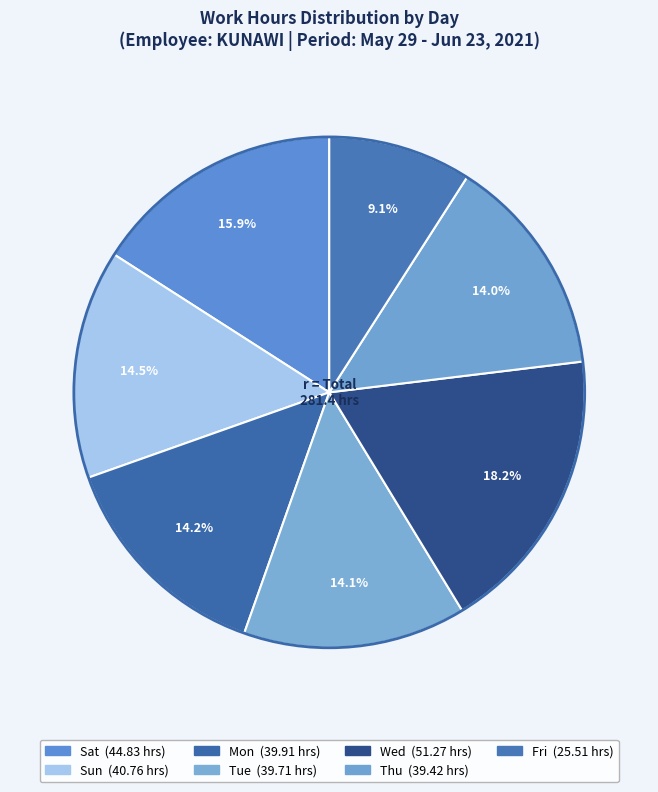

How many slices are in this pie chart?

7